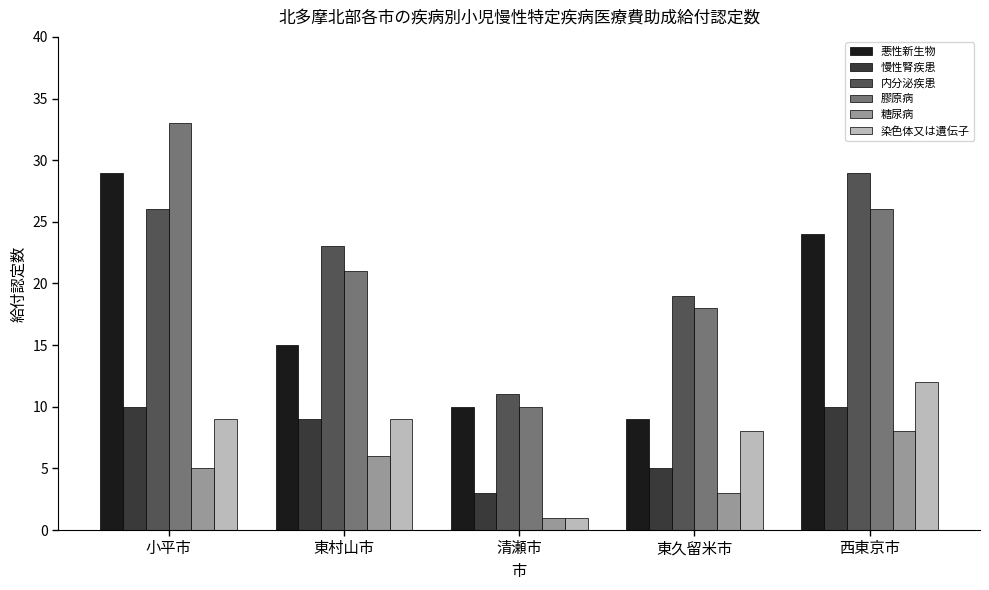

Which series has the largest range (max minus min)?

膠原病